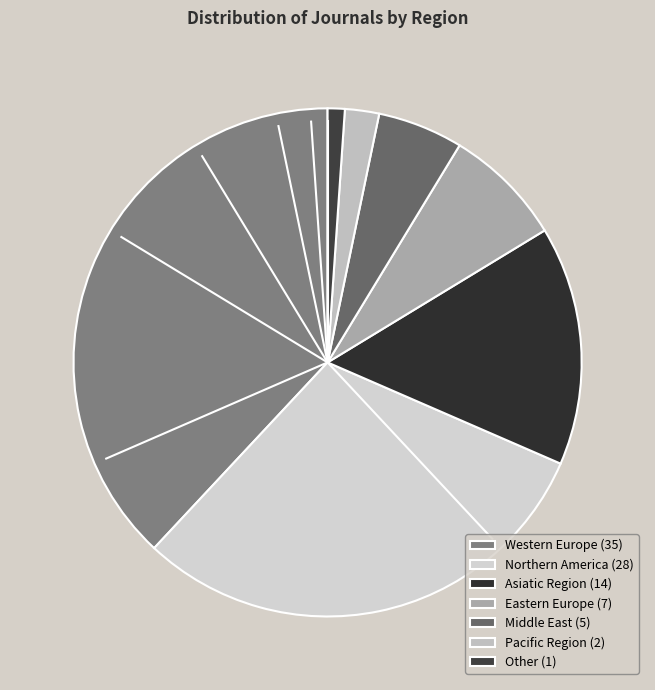

Does Western Europe account for over 50% of the chart?

No